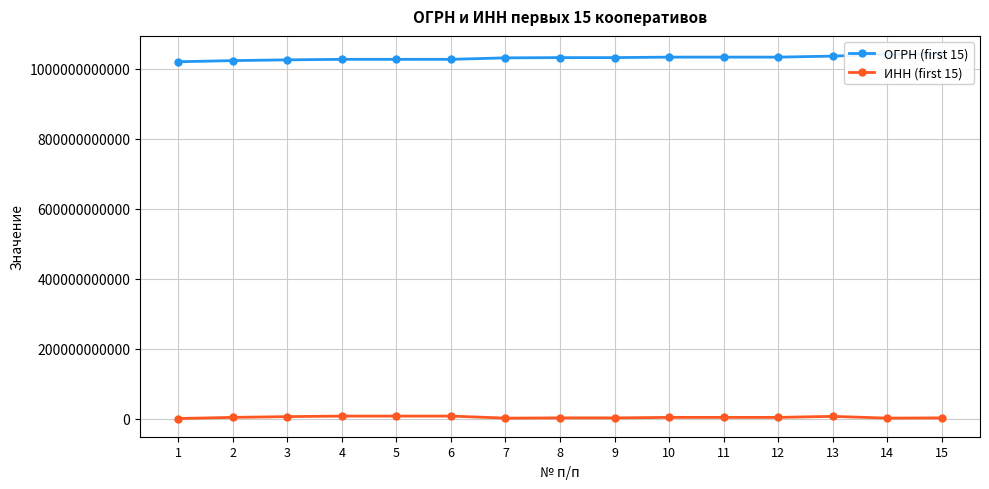

At which label is ОГРН (first 15) closest to 1031214437984?

7